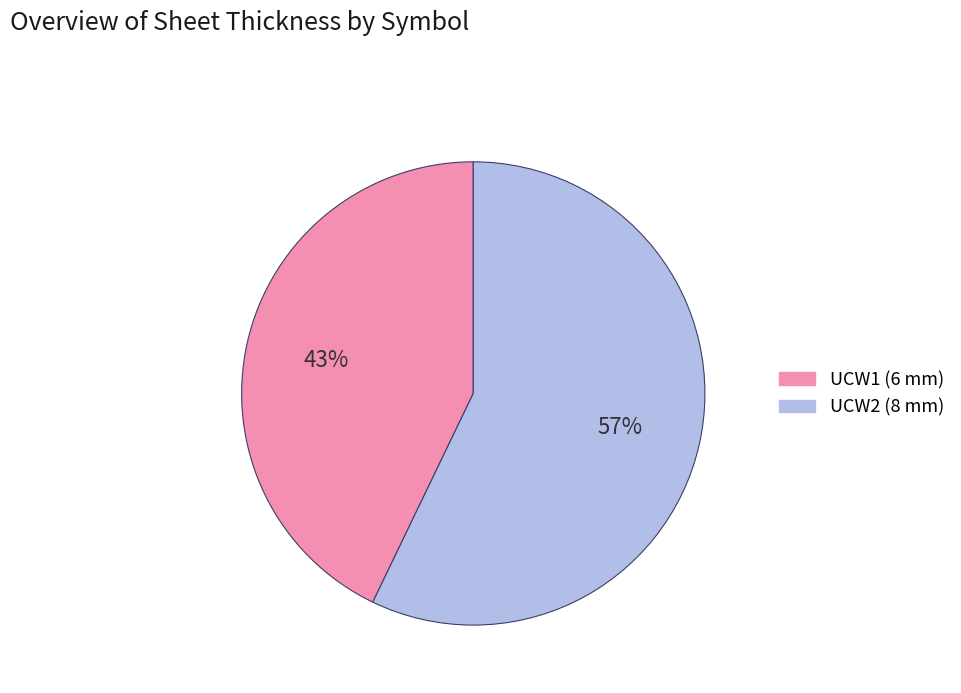

The UCW1 slice represents 32% of the pie. True or false?

False